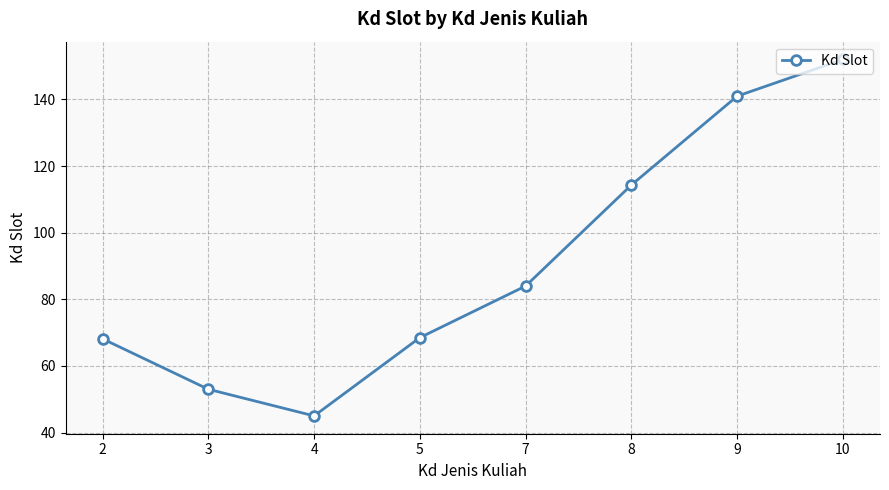

What is the difference between the values at 5 and 8?

45.8